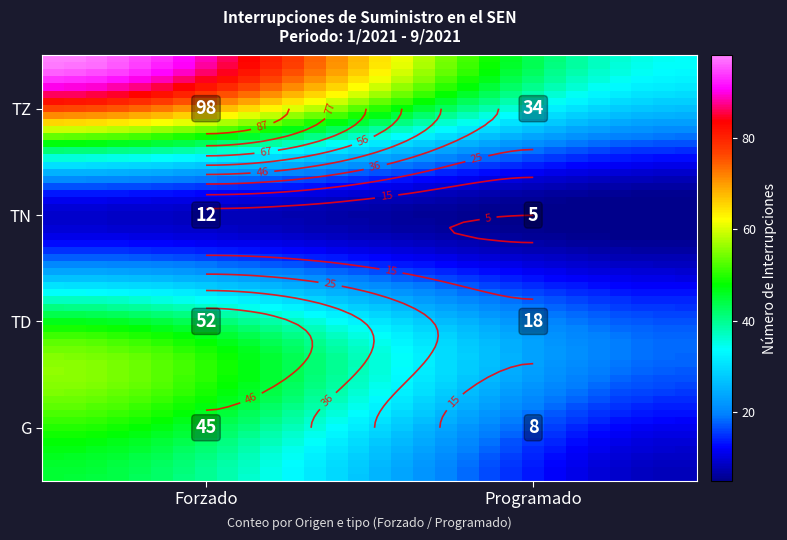

At which label does TN reach its peak?

Forzado